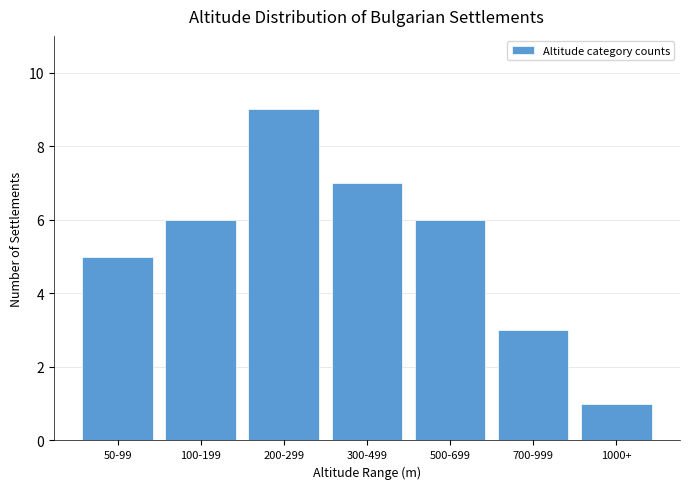

Reading left to right, extract all data points from this chart.

50-99=5	100-199=6	200-299=9	300-499=7	500-699=6	700-999=3	1000+=1